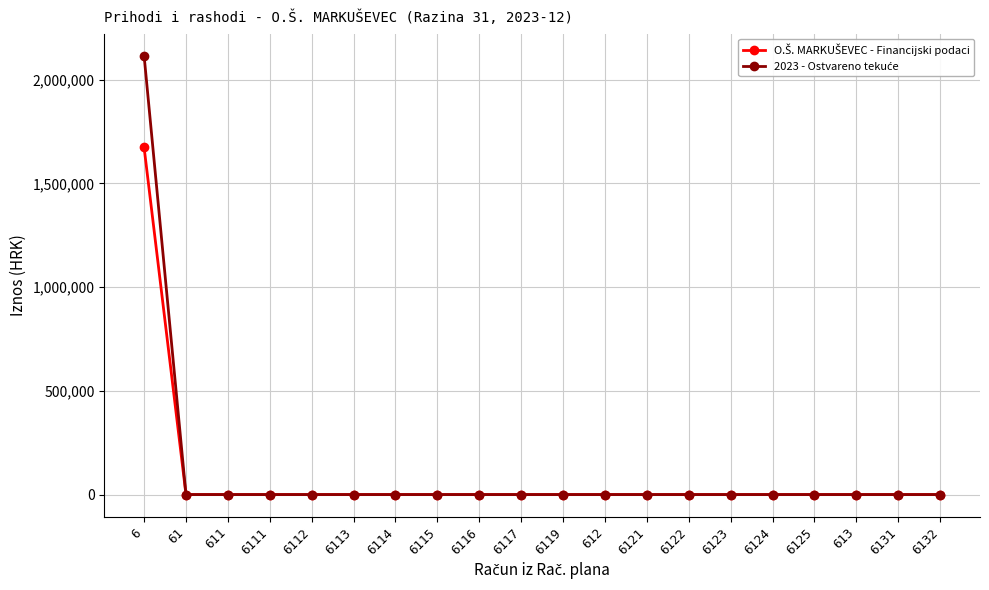

How many lines are shown in the chart?

2